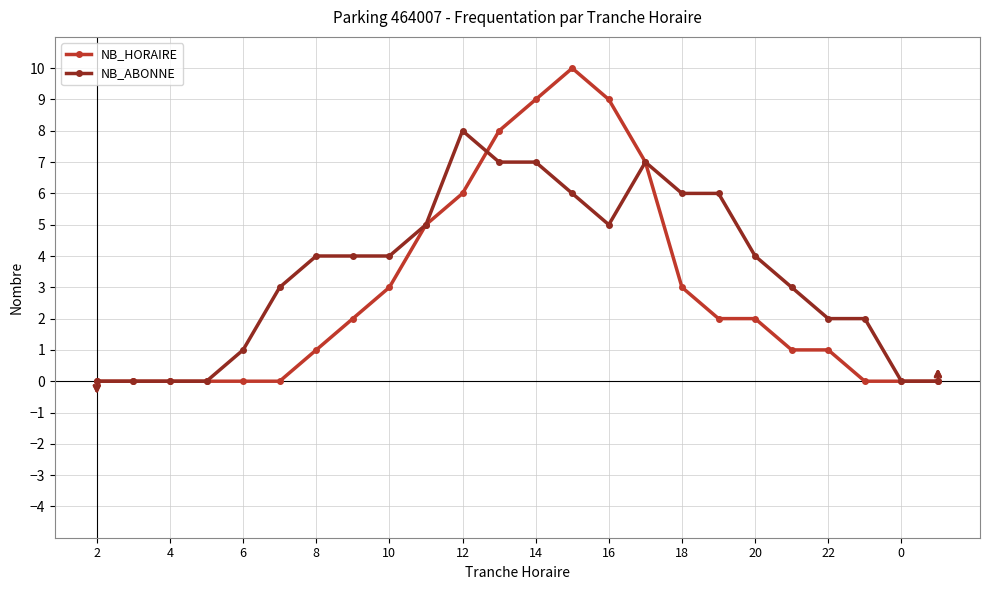

What is the difference between the second highest and second lowest values in the NB_ABONNE series?

7